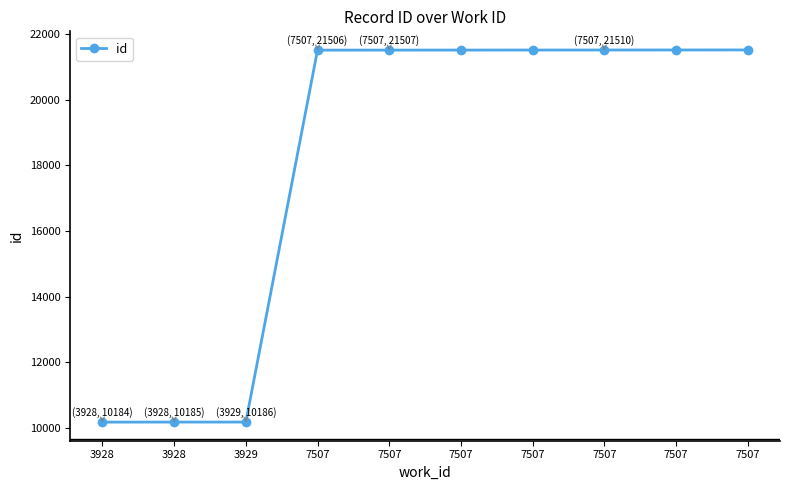

Does the chart have visible grid lines?

No